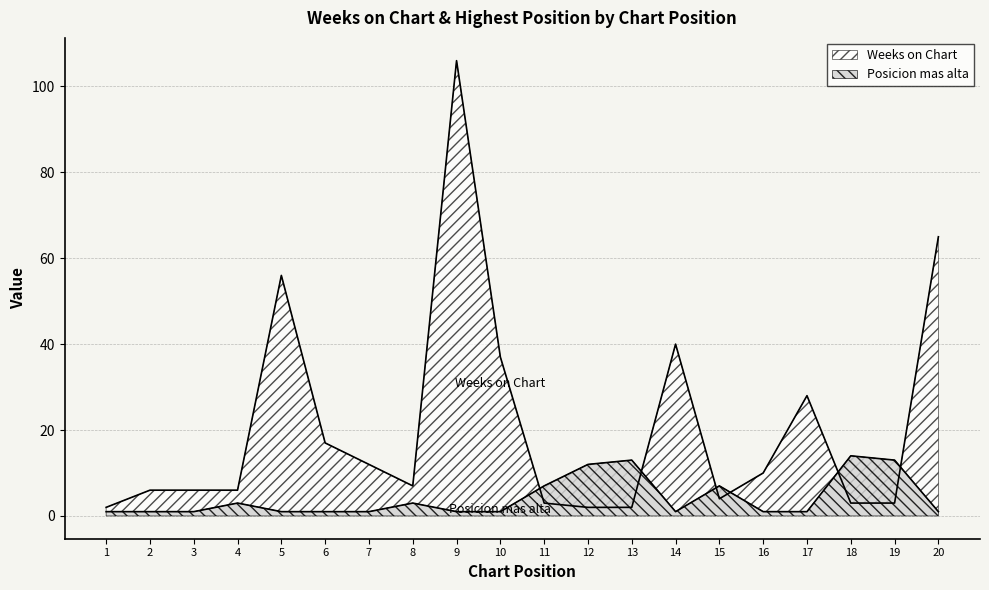

Which category has the highest value across all series?

9